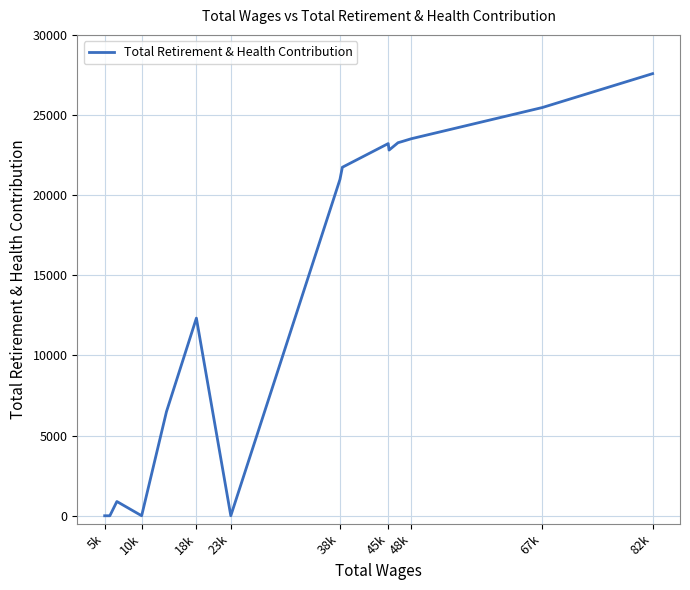

Is this an area chart (filled region under the line)?

No